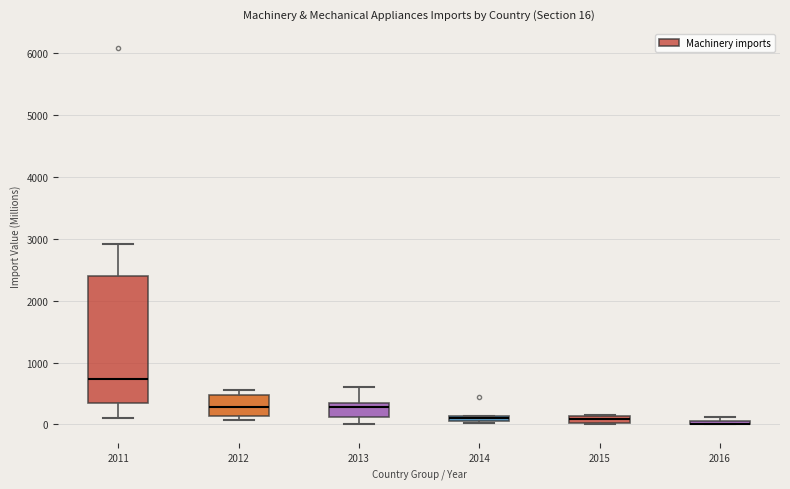

Comparing the boxes themselves (not the whiskers), which one is the tallest?

2011